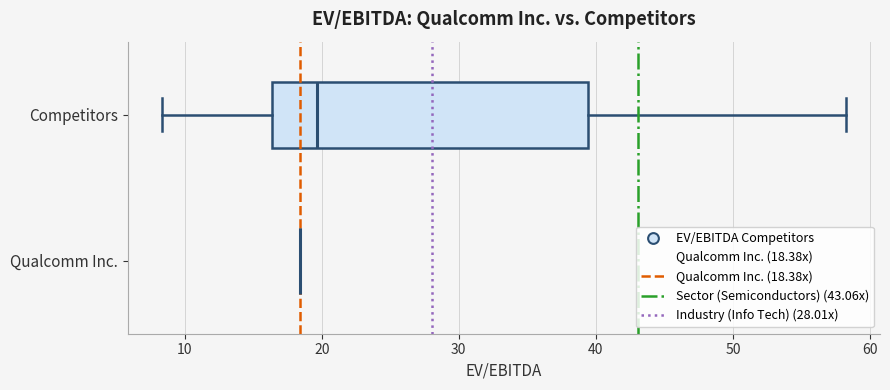

Reading bottom to top, transcribe this box plot: for each box, give where its median line is, the range the box spans, and where its two whiskers end, as read against the x-axis. The values are not printed on the chart, so give them approximately, as read against the axis.

Qualcomm Inc.: box collapsed to a line at 18, whiskers 18 to 18
Competitors: median 20, box 16 to 39, whiskers 8 to 58